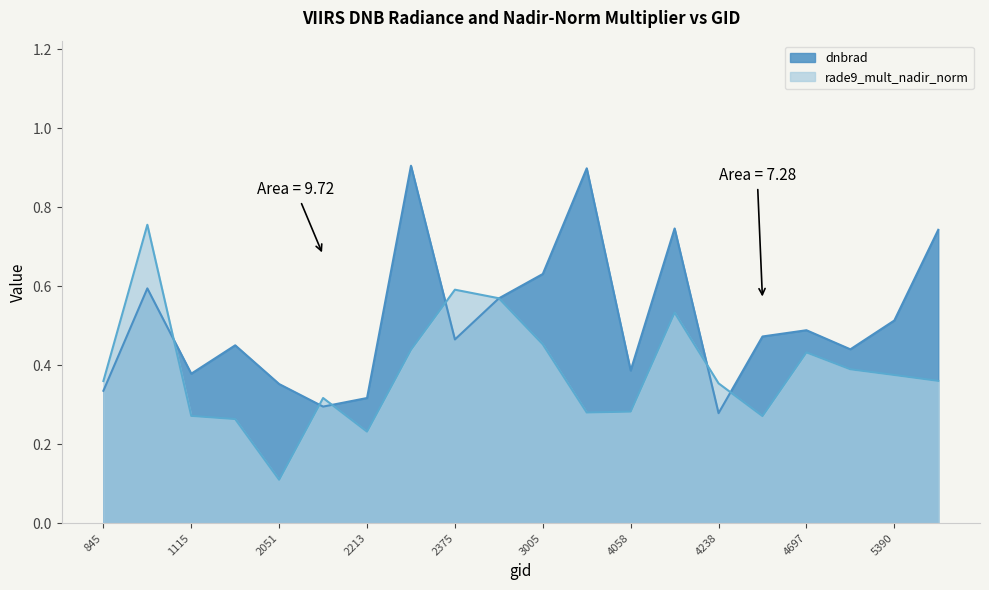

The value of rade9_mult_nadir_norm at 1079 is 1.1. True or false?

False